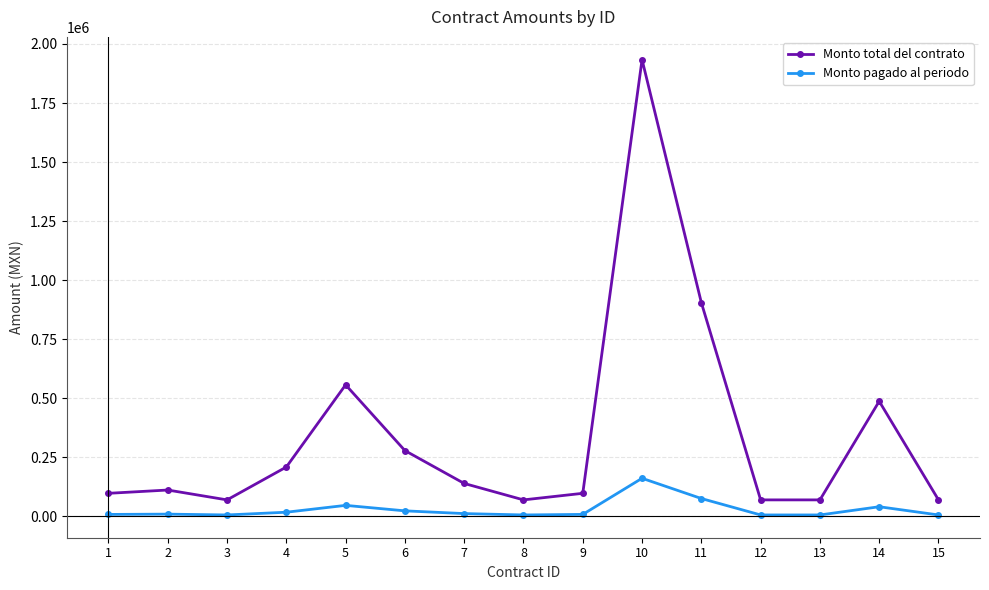

At which category is the sum across all series the highest?

10